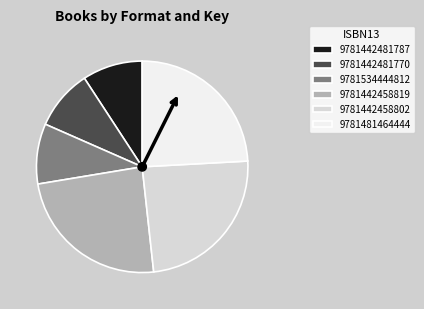

Does any single category account for the majority?

No